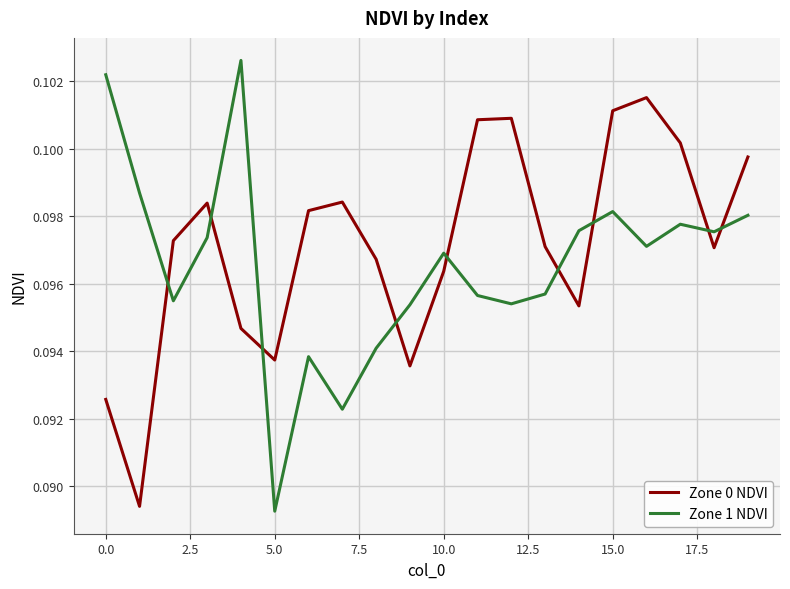

Which series has the largest total across all categories?

Zone 0 NDVI